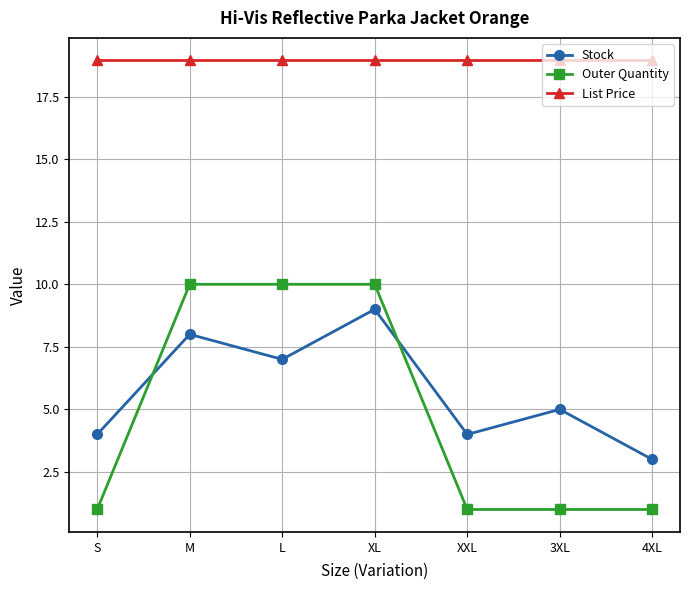

What is the approximate value of Stock at L?

7.0